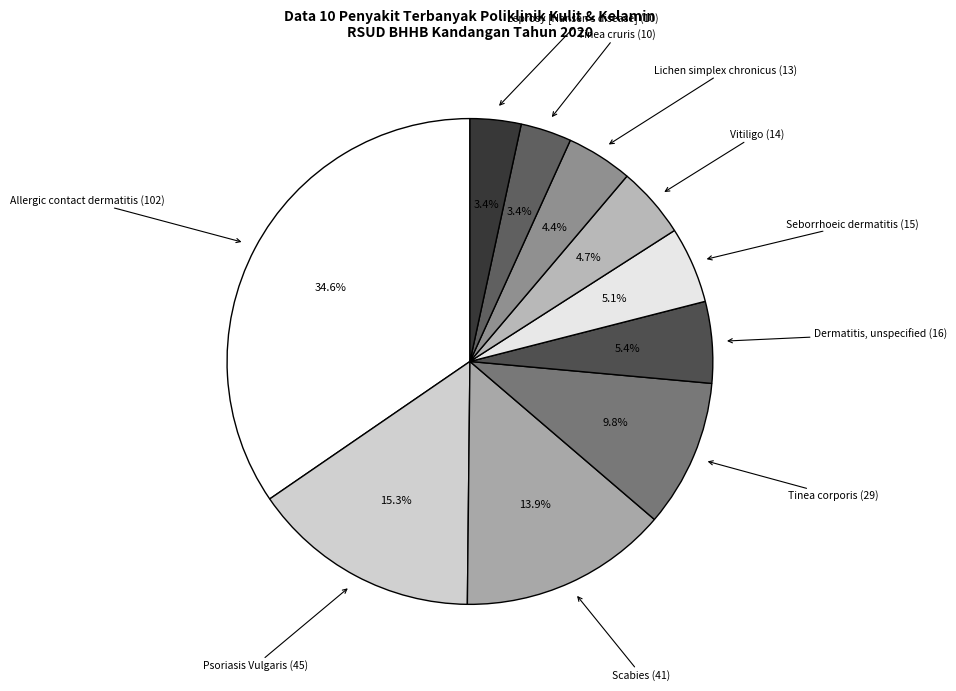

How many segments does this pie chart have?

10